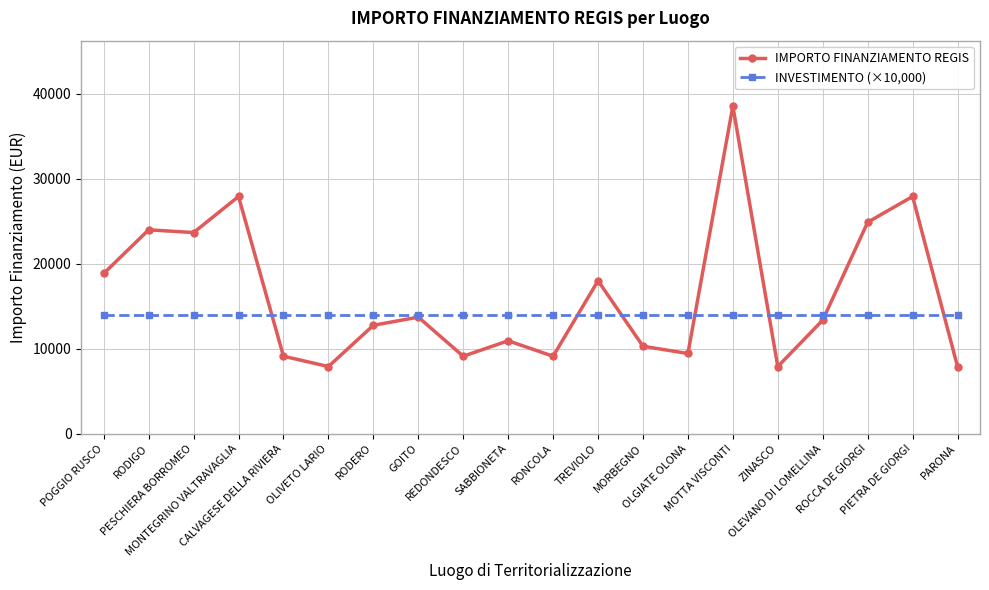

At POGGIO RUSCO, list the series in order from largest to smallest.

IMPORTO FINANZIAMENTO REGIS, INVESTIMENTO (×10,000)